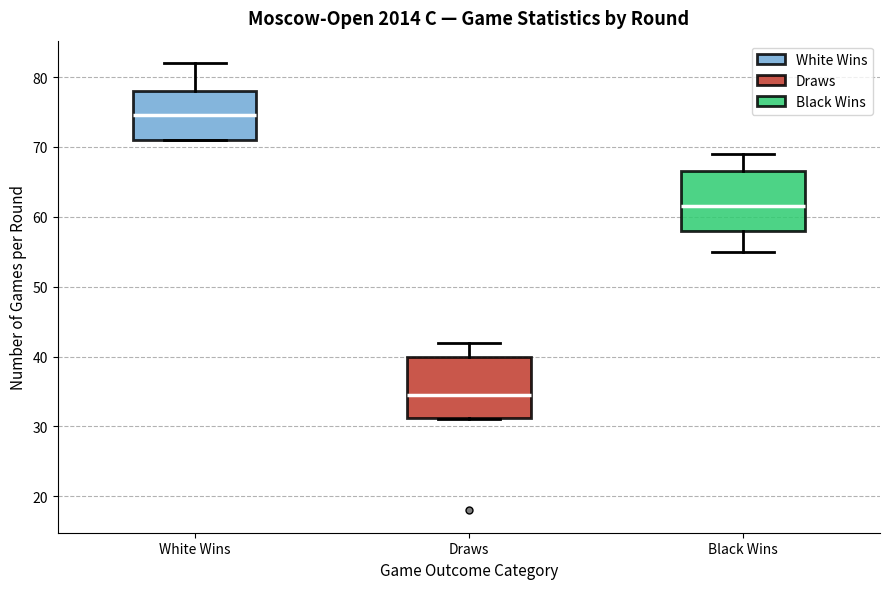

Reading left to right, read every box against the y-axis: the position of its median line, the range the box covers, and the ends of its whiskers. The values are not printed on the chart, so give them approximately, as read against the axis.

White Wins: median 75, box 71 to 78, whiskers 71 to 82
Draws: median 35, box 31 to 40, whiskers 31 to 42
Black Wins: median 62, box 58 to 67, whiskers 55 to 69